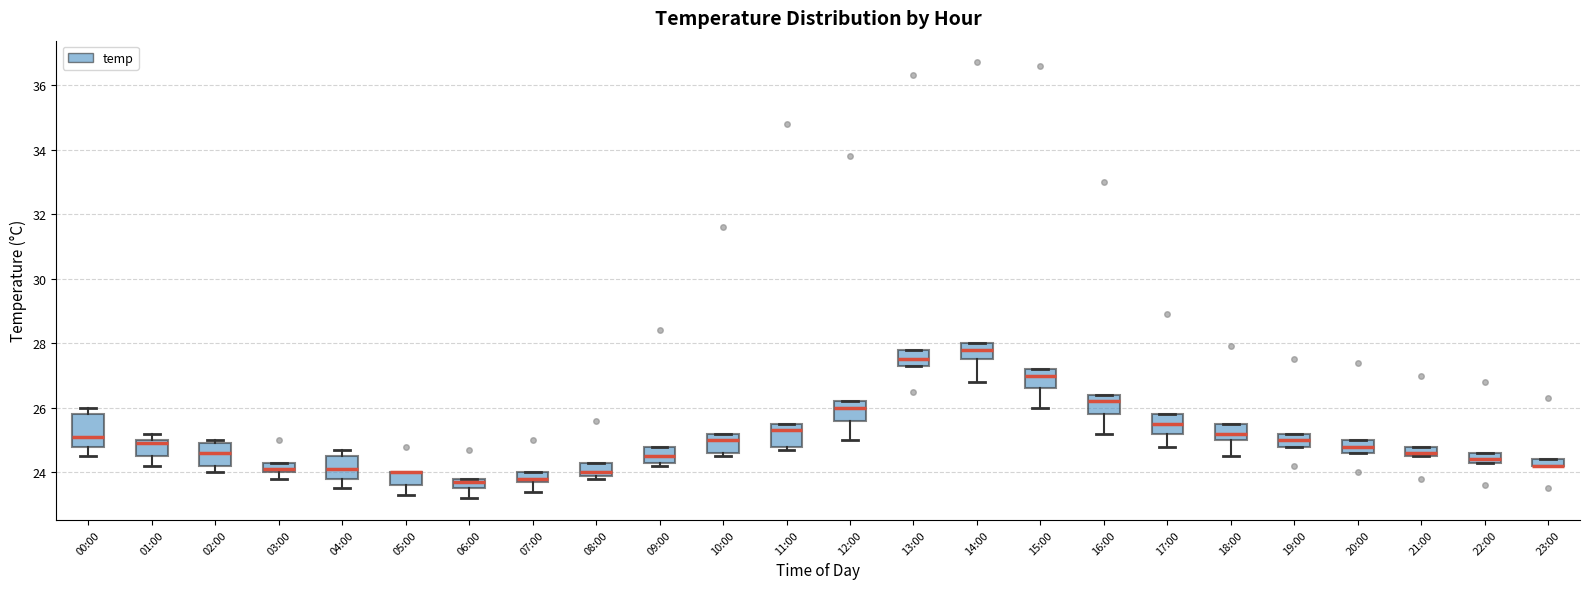

Where is the upper edge of the box for 14:00 on the y-axis? The values are not printed on the chart, so give them approximately, as read against the axis.

28.0